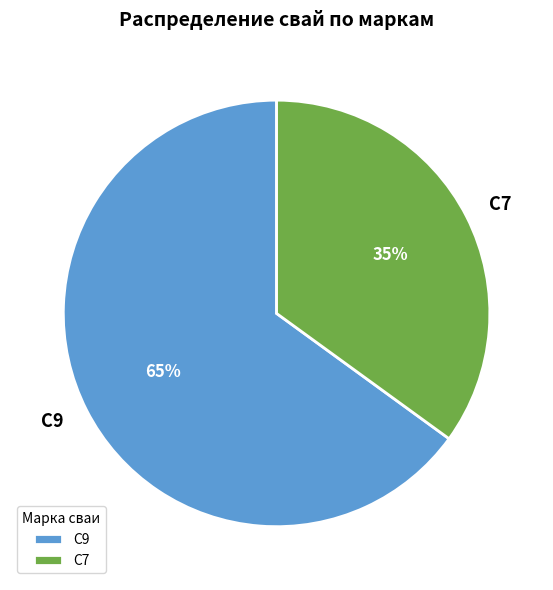

Between С7 and С9, which is larger?

С9